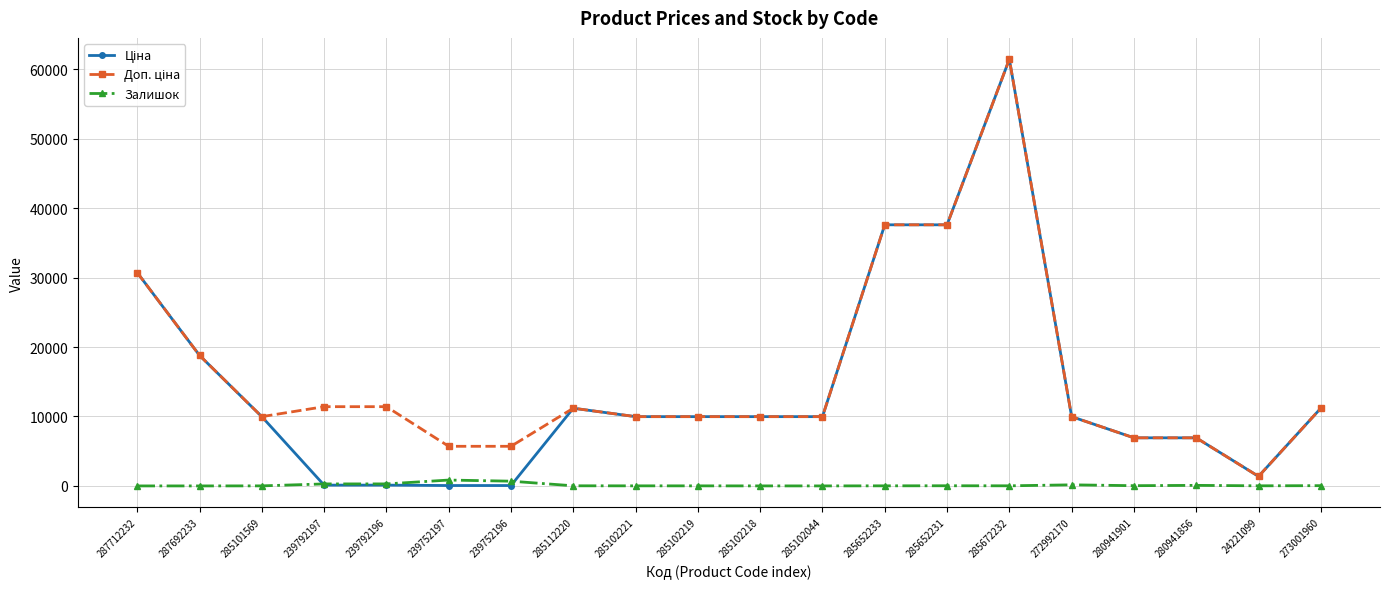

At how many categories does at least one series exceed 21147?

4